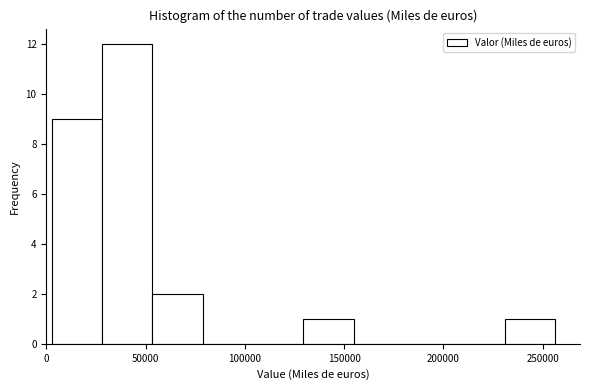

Reading left to right, list every bar in this chart as the range it spans on the x-axis followed by its height. Neither the bar edges nor the heights are printed on the chart, so give them approximately, as read against the axes.

5000 to 30000: 9
30000 to 55000: 12
55000 to 80000: 2
80000 to 105000: 0
105000 to 130000: 0
130000 to 155000: 1
155000 to 180000: 0
180000 to 205000: 0
205000 to 230000: 0
230000 to 255000: 1